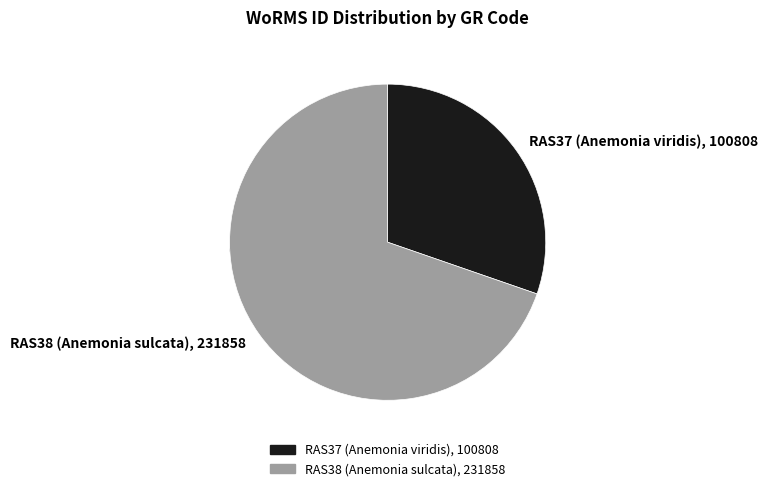

To the nearest percent, what is the difference between the RAS37 (Anemonia viridis) and RAS38 (Anemonia sulcata) slice percentages?

39%